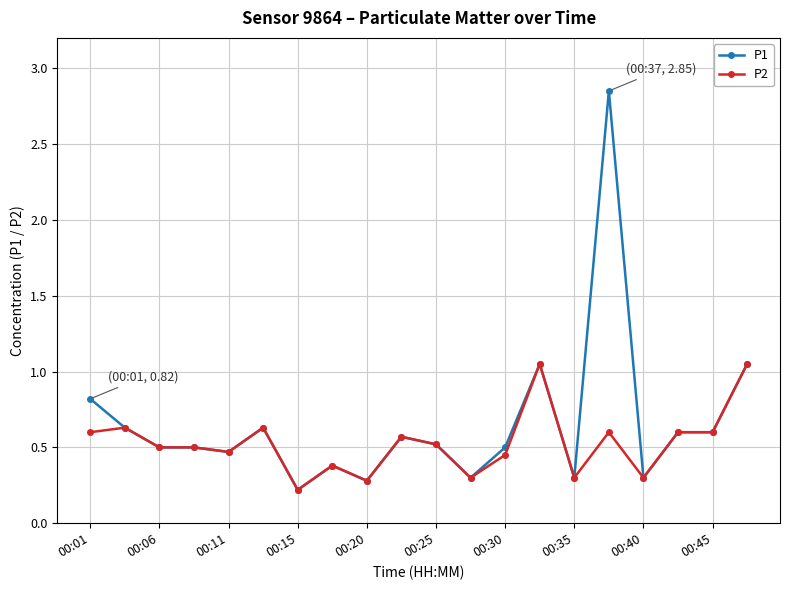

What is the value of the P1 point at the 19th from the left?

0.6